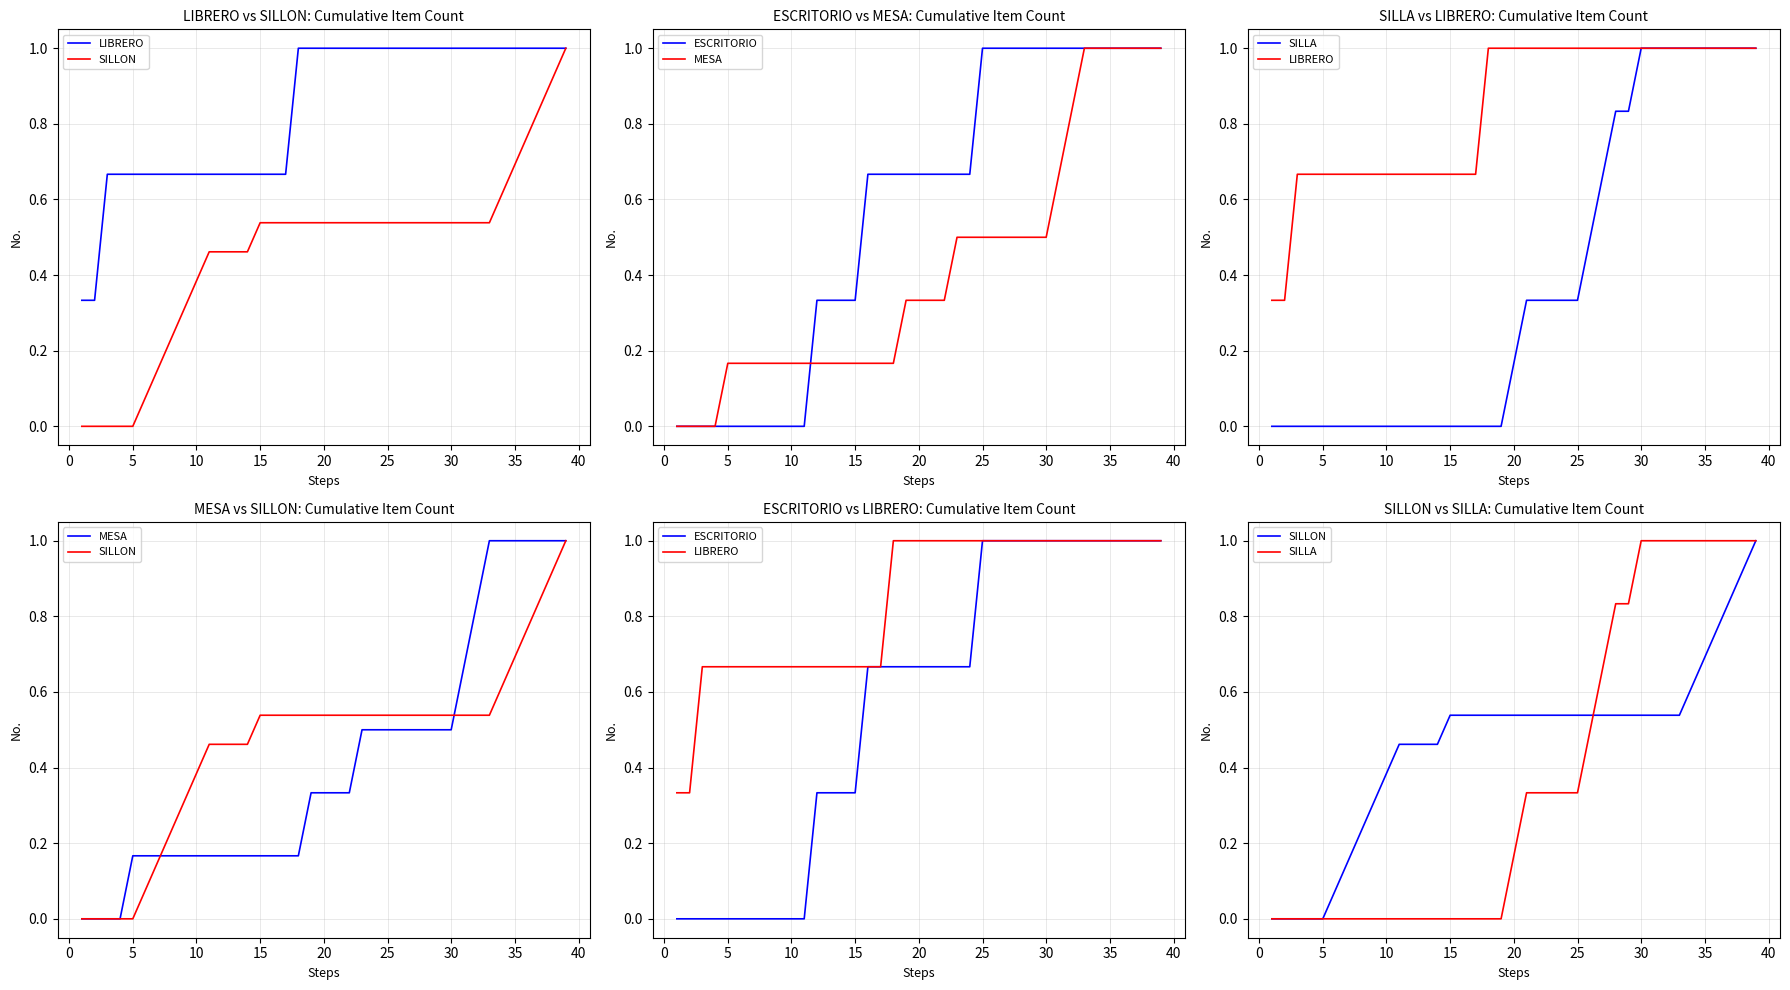

What is the difference between the highest and lowest values at 10?

0.7